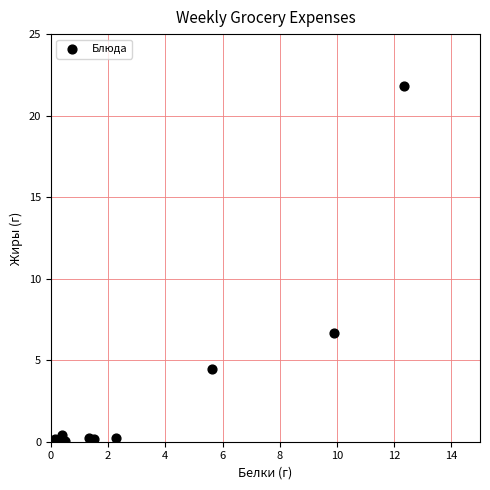

What Y value in the scatter plot is closest to 10?

6.7